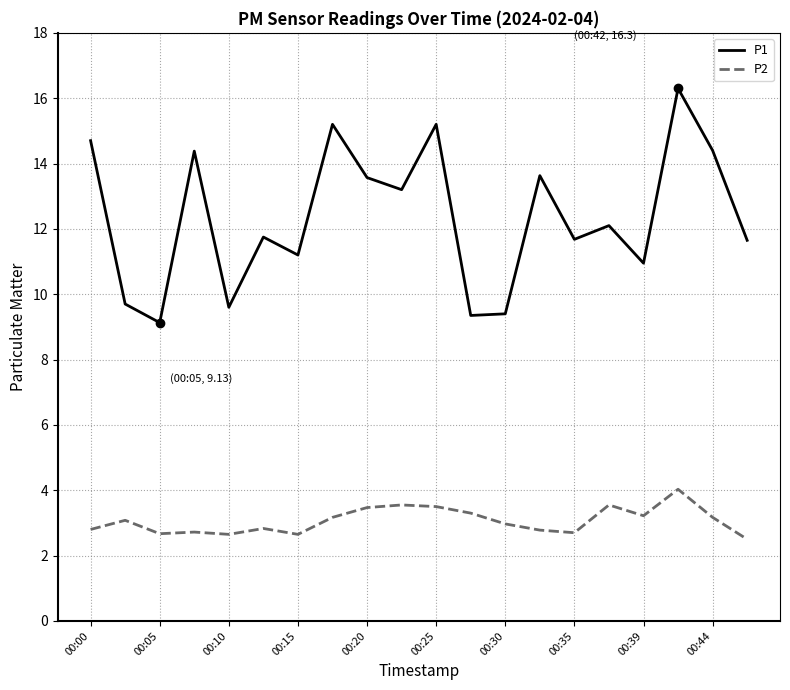

What is the greatest value displayed?

16.3